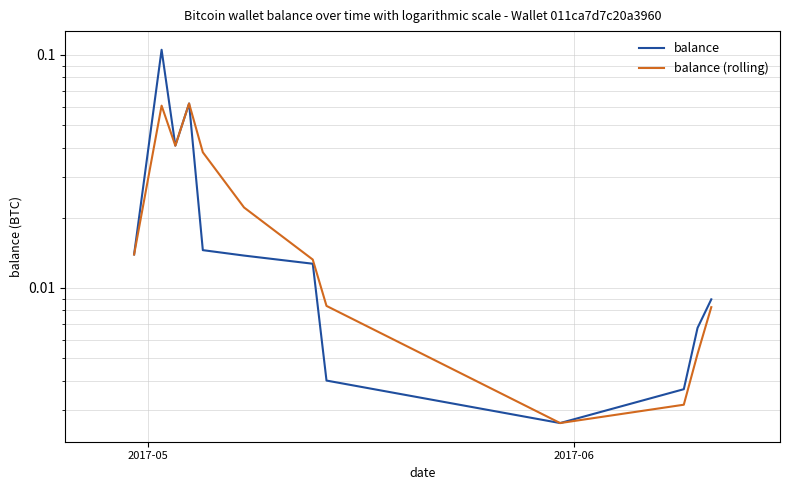

At how many categories does at least one series exceed 0?

12